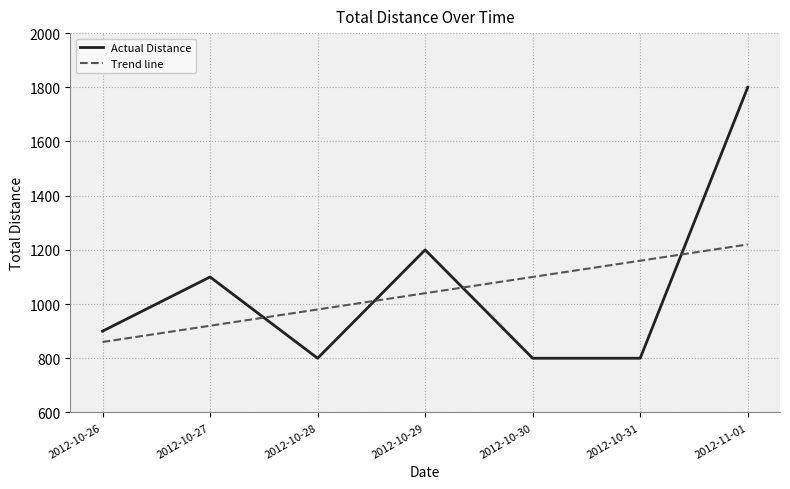

What is the total value across all series at 2012-10-26?

1760